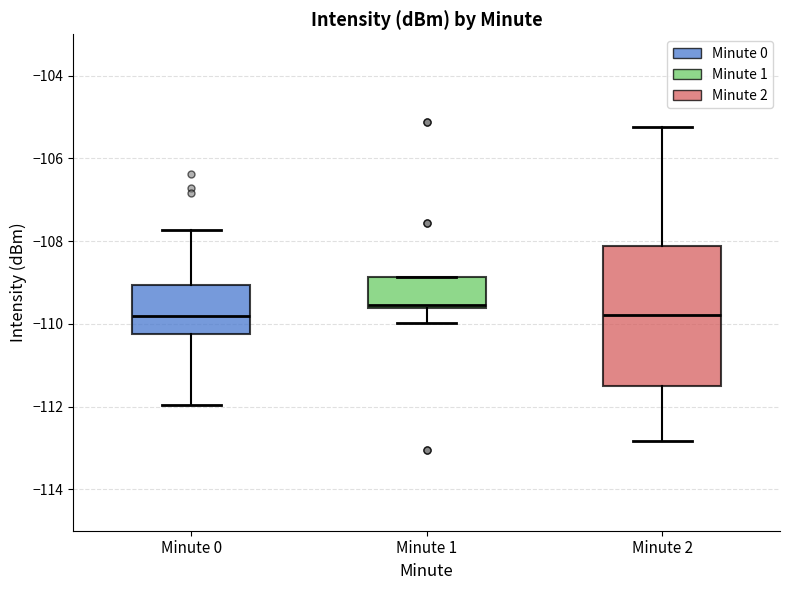

Where is the lower edge of the box for Minute 1 on the y-axis? The values are not printed on the chart, so give them approximately, as read against the axis.

-109.6